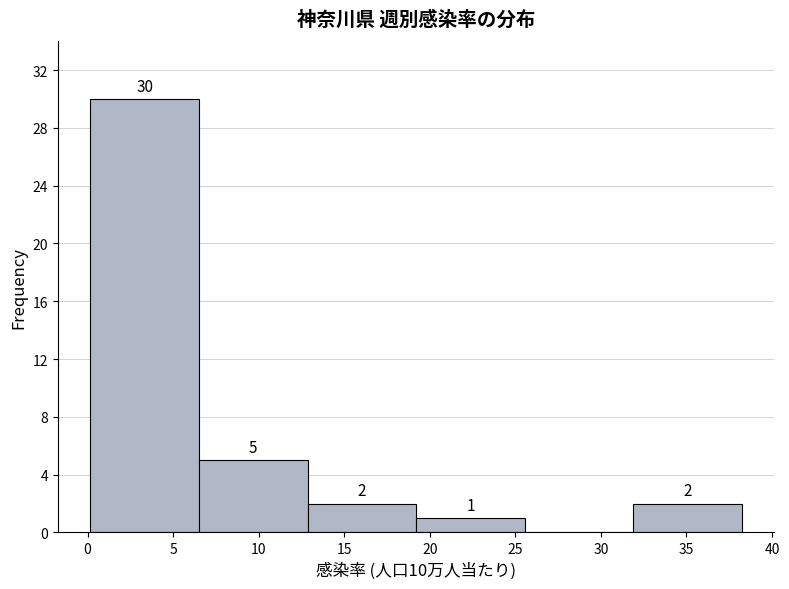

Which range on the x-axis has the tallest bar?

0.0 to 6.5